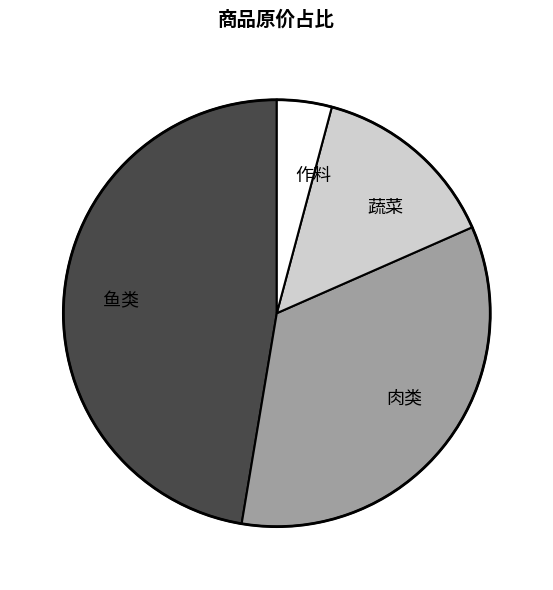

True or false: 鱼类 accounts for 56% of the total.

False